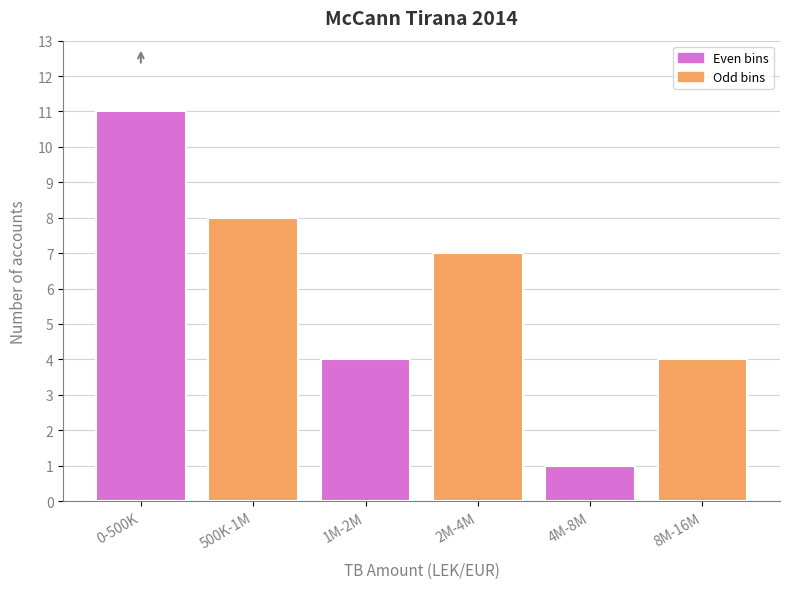

Reading left to right, what are all the values shown in this chart?

11	8	4	7	1	4